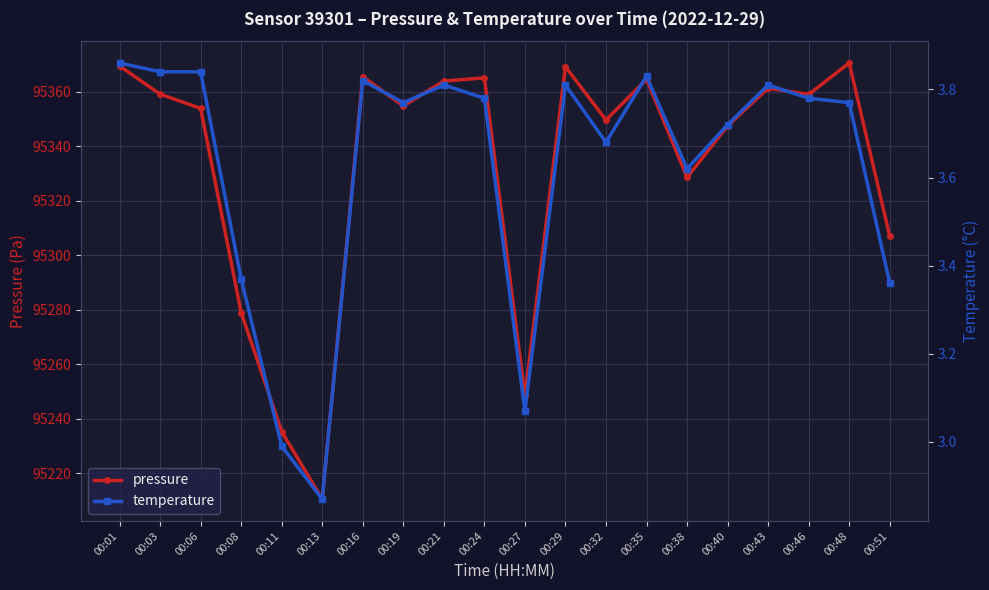

Reading right to left, what are all the values shown in this chart?

pressure: 00:51=95307.0	00:48=95370.6	00:46=95359.1	00:43=95361.4	00:40=95347.5	00:38=95328.6	00:35=95364.6	00:32=95349.7	00:29=95369.2	00:27=95248.2	00:24=95365.2	00:21=95364.0	00:19=95354.8	00:16=95365.6	00:13=95210.4	00:11=95235.2	00:08=95278.9	00:06=95353.9	00:03=95359.2	00:01=95369.5
temperature: 00:51=3.4	00:48=3.8	00:46=3.8	00:43=3.8	00:40=3.7	00:38=3.6	00:35=3.8	00:32=3.7	00:29=3.8	00:27=3.1	00:24=3.8	00:21=3.8	00:19=3.8	00:16=3.8	00:13=2.9	00:11=3.0	00:08=3.4	00:06=3.8	00:03=3.8	00:01=3.9